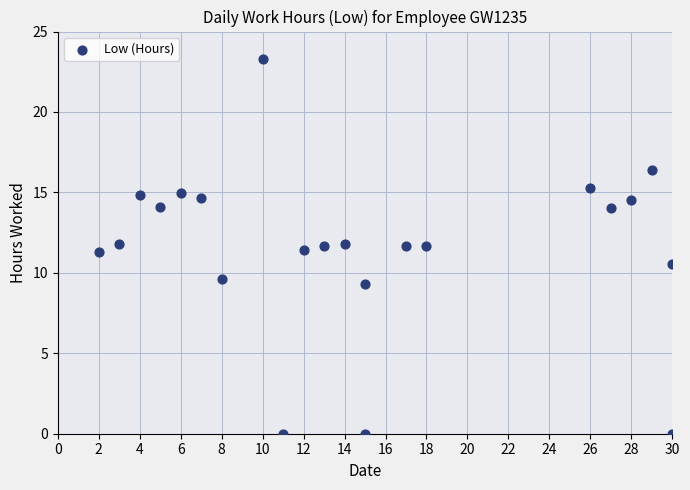

What is the range of X values (max minus min)?

28.0